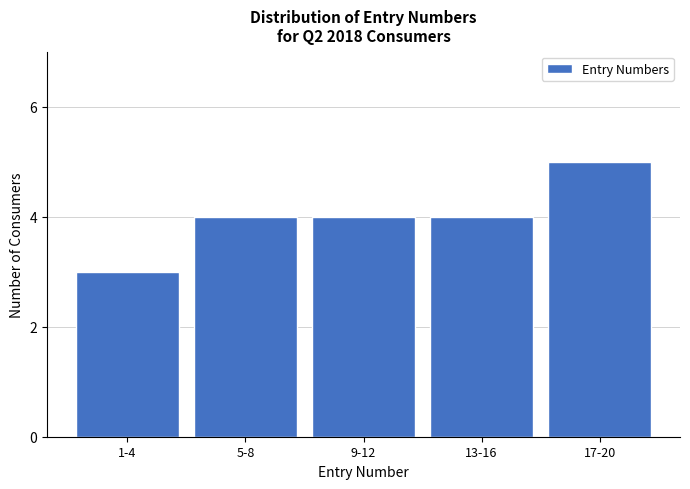

Reading left to right, extract all data points from this chart.

3	4	4	4	5